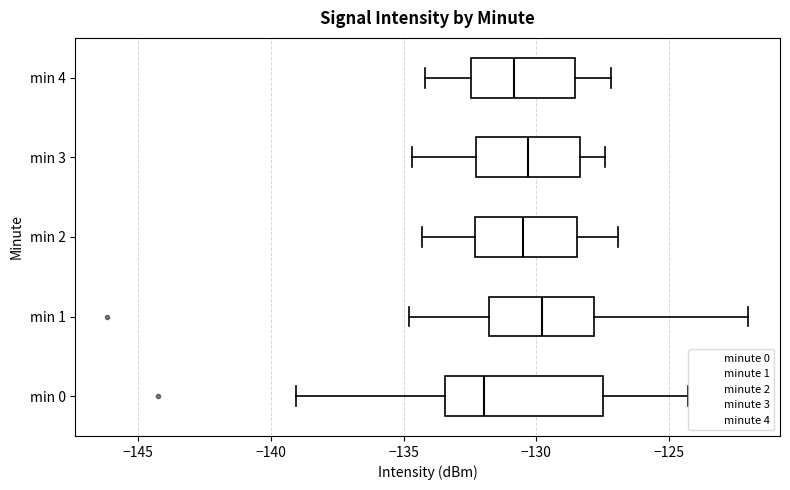

Reading bottom to top, read every box against the x-axis: the position of its median line, the range the box covers, and the ends of its whiskers. The values are not printed on the chart, so give them approximately, as read against the axis.

min 0: median -132.0, box -133.5 to -127.5, whiskers -139.0 to -124.5
min 1: median -130.0, box -132.0 to -128.0, whiskers -135.0 to -122.0
min 2: median -130.5, box -132.5 to -128.5, whiskers -134.5 to -127.0
min 3: median -130.5, box -132.5 to -128.5, whiskers -134.5 to -127.5
min 4: median -131.0, box -132.5 to -128.5, whiskers -134.0 to -127.0